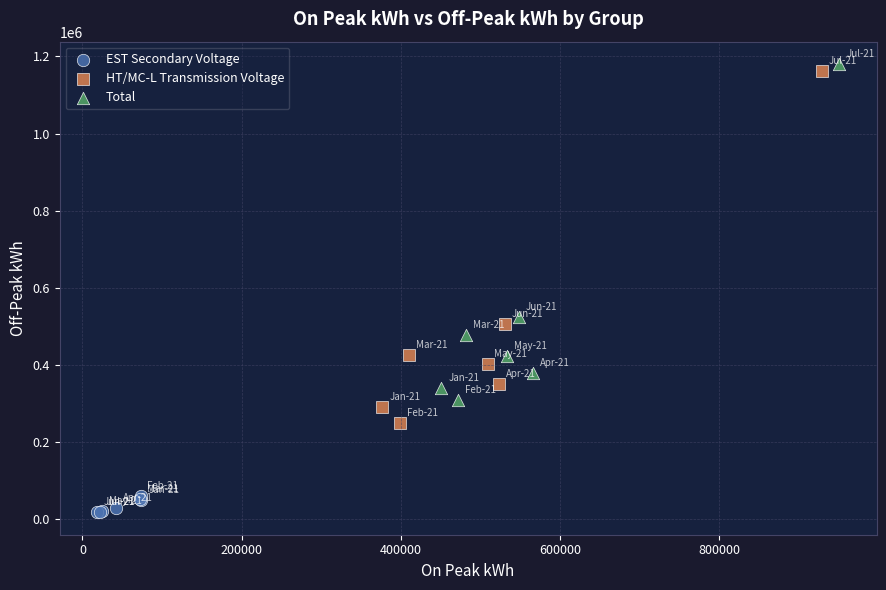

Which series reaches the minimum Y coordinate?

EST Secondary Voltage